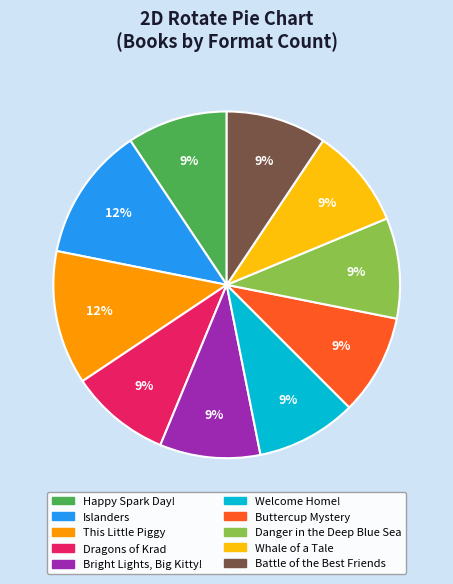

Is Whale of a Tale the majority of the pie?

No